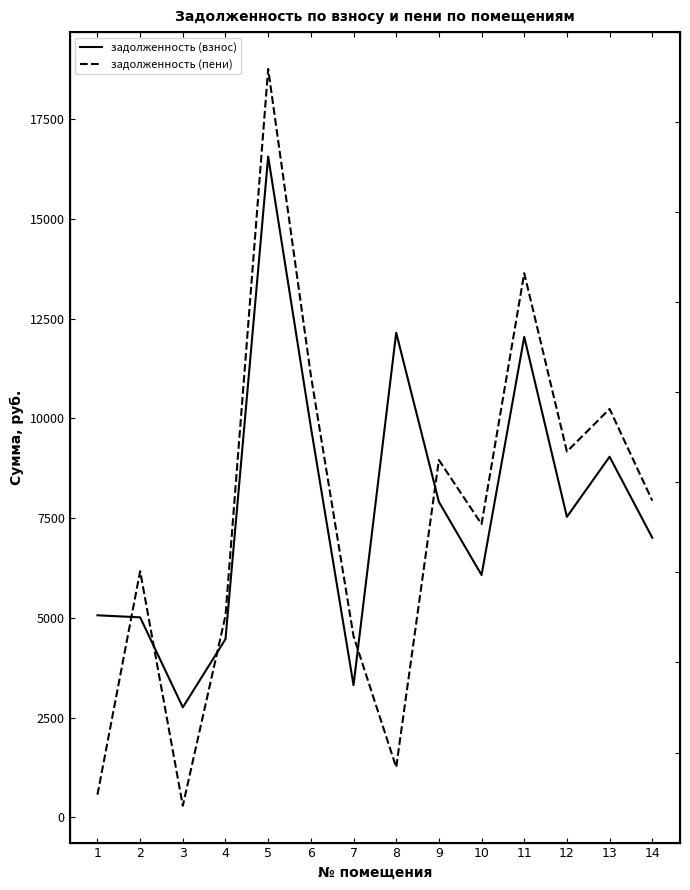

What are all the series names shown in the legend?

задолженность (взнос), задолженность (пени)